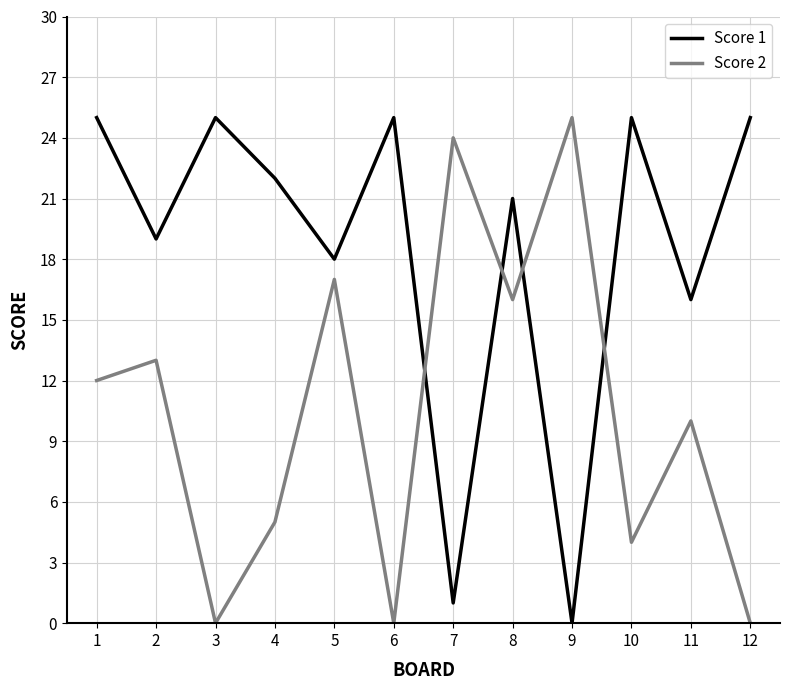

The value of Score 1 at 12 is 25. True or false?

True